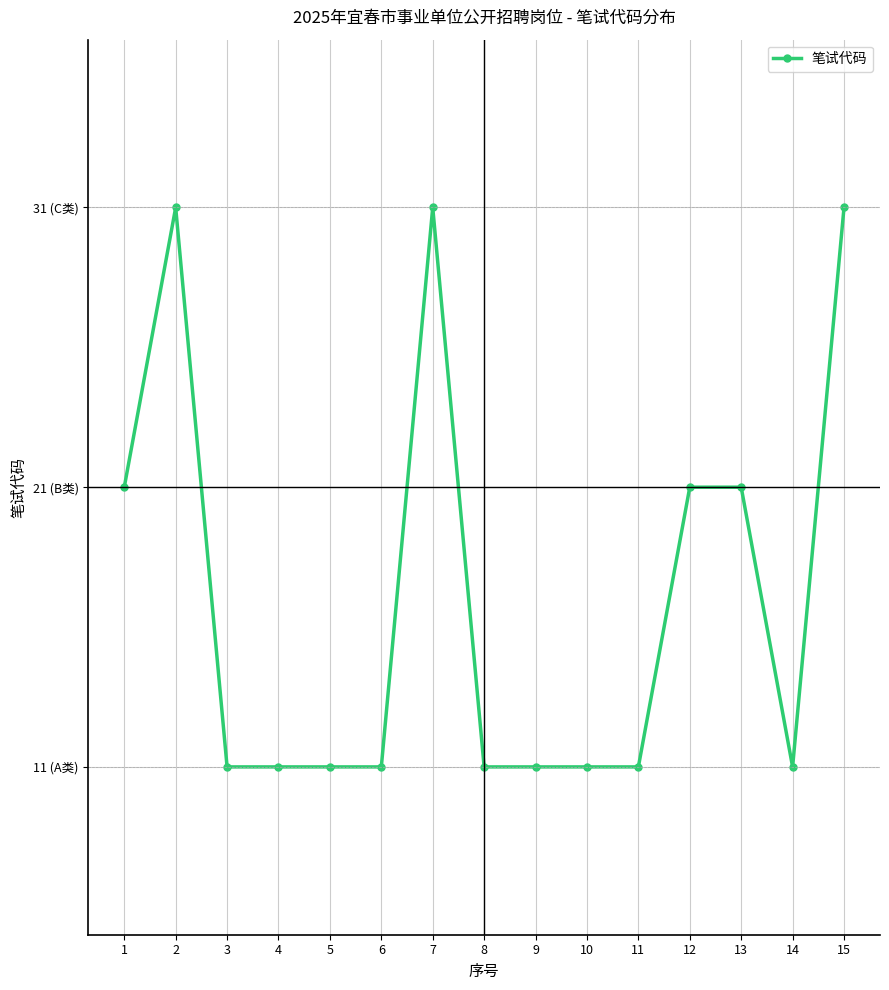

Reading left to right, what are all the values shown in this chart?

1=21	2=31	3=11	4=11	5=11	6=11	7=31	8=11	9=11	10=11	11=11	12=21	13=21	14=11	15=31